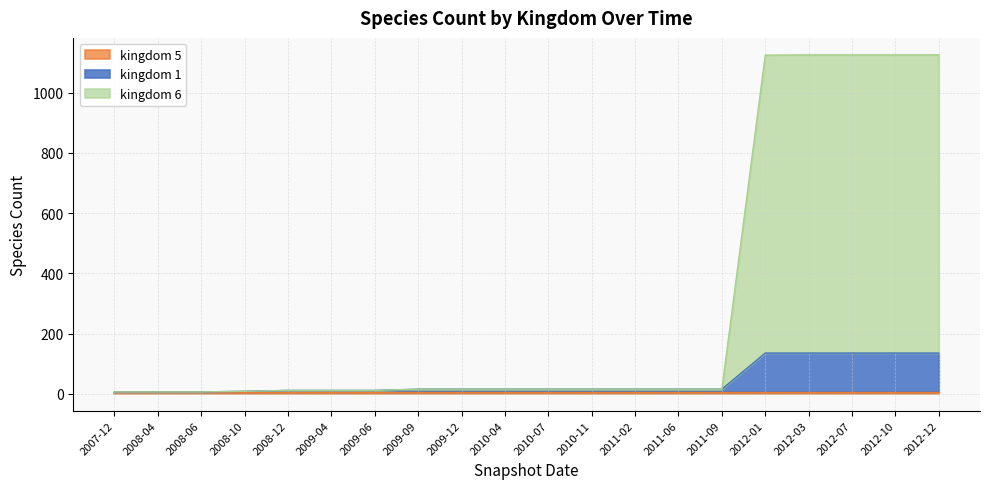

True or false: kingdom_6 and kingdom_1 cross at least once.

False